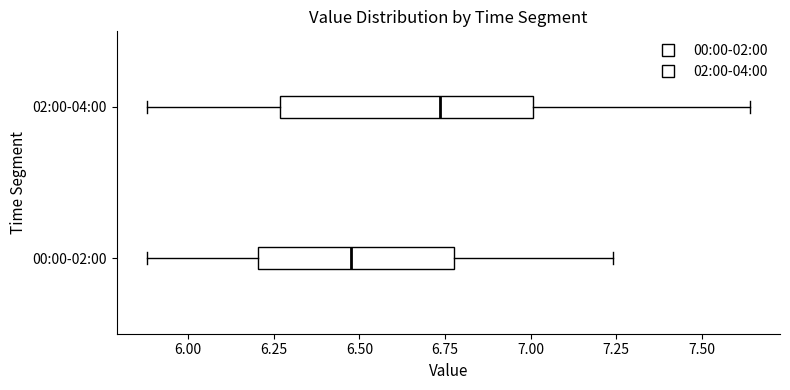

Where does the right whisker of the box for 00:00-02:00 end on the x-axis? The values are not printed on the chart, so give them approximately, as read against the axis.

7.25